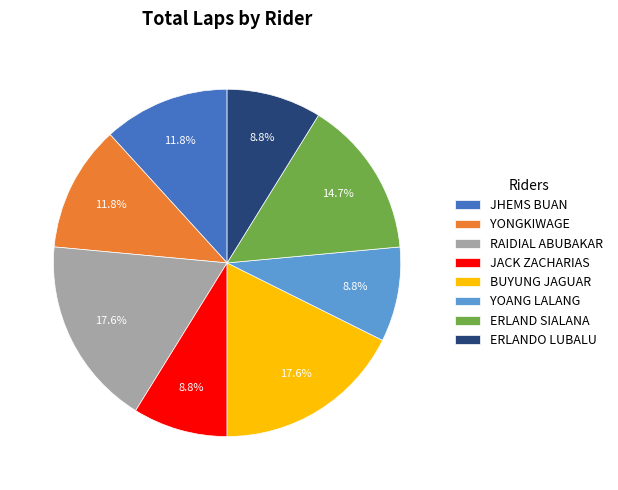

Is there a majority slice in this chart?

No